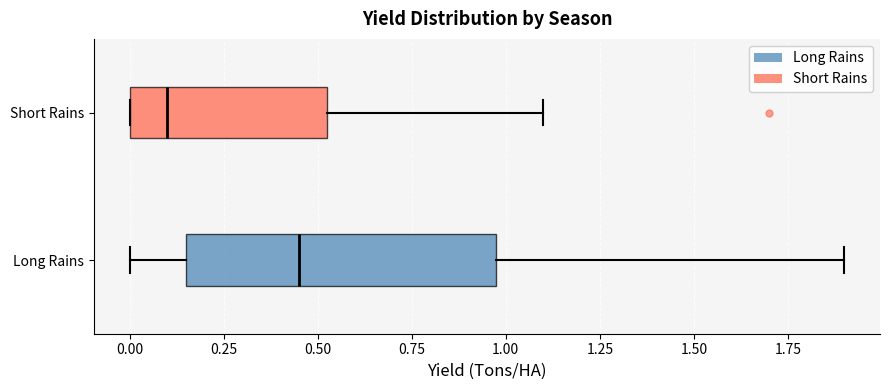

Reading bottom to top, transcribe this box plot: for each box, give where its median line is, the range the box spans, and where its two whiskers end, as read against the x-axis. The values are not printed on the chart, so give them approximately, as read against the axis.

Long Rains: median 0.45, box 0.15 to 1.00, whiskers 0.00 to 1.90
Short Rains: median 0.10, box 0.00 to 0.55, whiskers 0.00 to 1.10